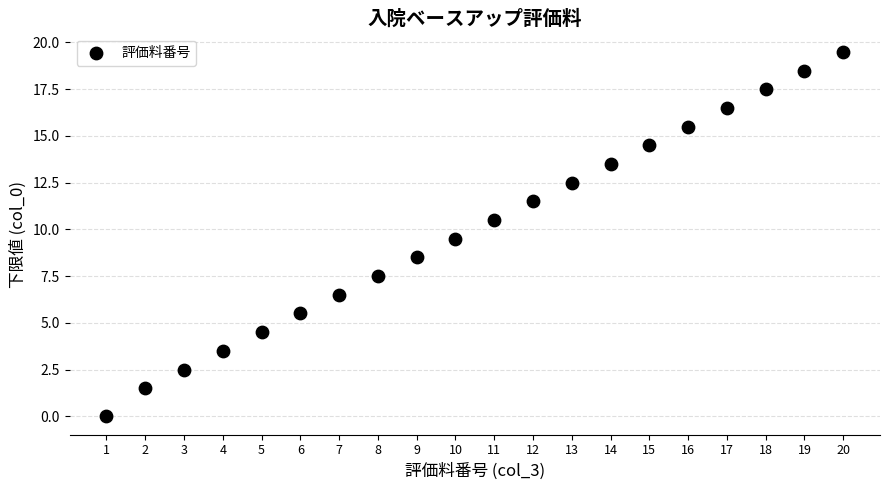

What is the range of Y values (max minus min)?

19.5